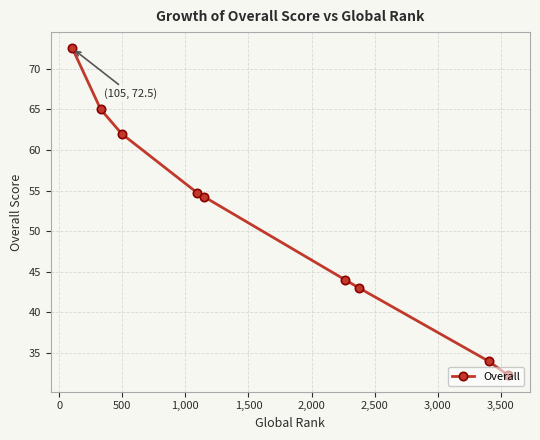

How many values exceed 54?

5